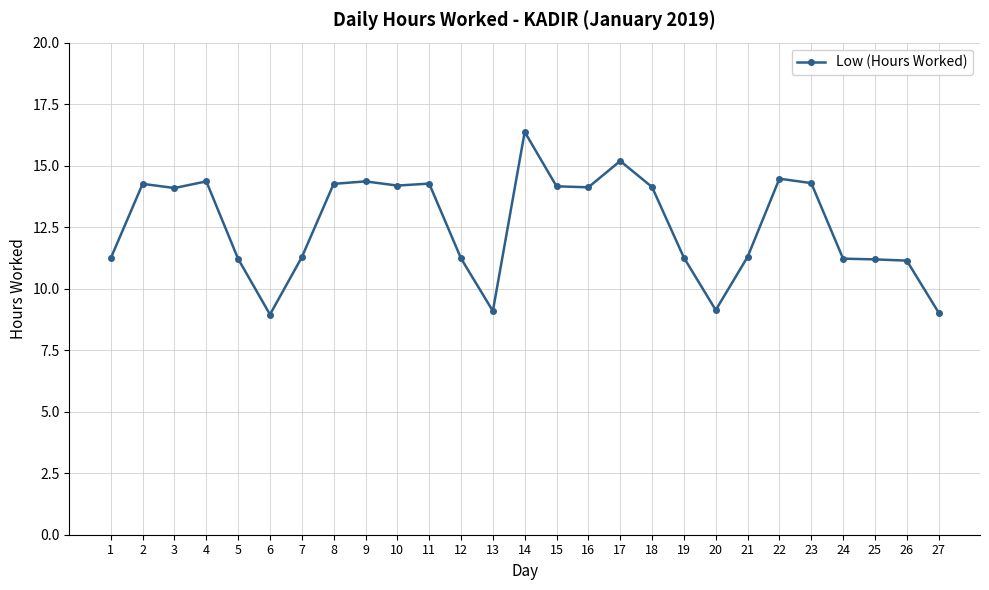

What is the difference between the maximum and minimum values?

7.4